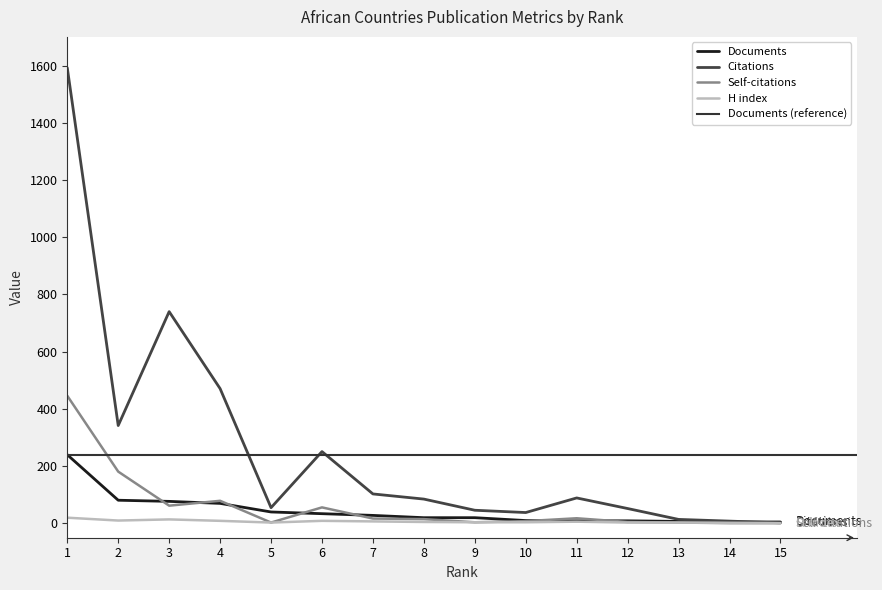

Where does the H index series first go above 5?

1